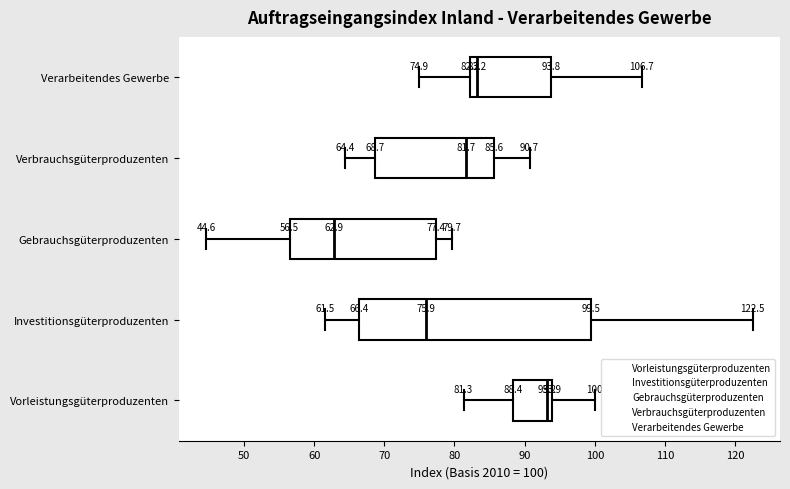

Which box is the widest, from its left edge to its right edge?

Investitionsgüterproduzenten